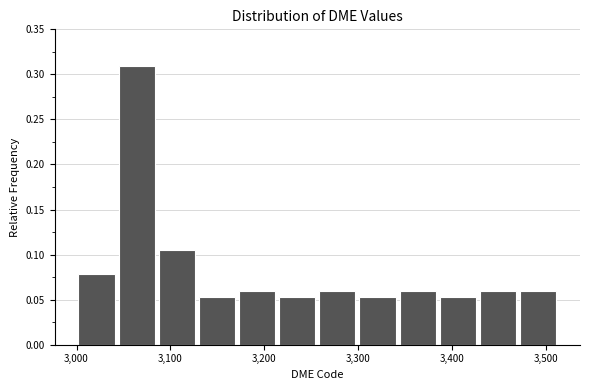

Reading left to right, transcribe this chart: for each bar, give the range it covers on the x-axis and its height. Neither the bar edges nor the heights are printed on the chart, so give them approximately, as read against the axes.

3000 to 3040: 0.080
3040 to 3090: 0.310
3090 to 3130: 0.105
3130 to 3170: 0.055
3170 to 3220: 0.060
3220 to 3260: 0.055
3260 to 3300: 0.060
3300 to 3340: 0.055
3340 to 3390: 0.060
3390 to 3430: 0.055
3430 to 3470: 0.060
3470 to 3520: 0.060